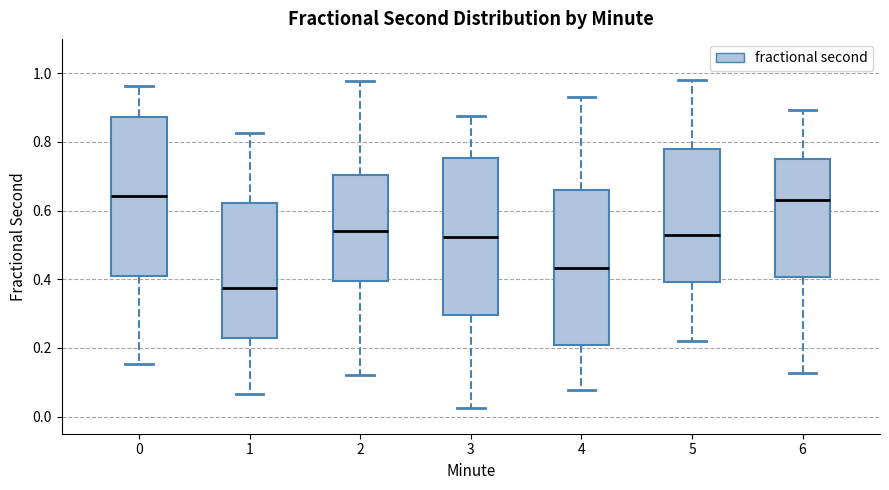

Reading left to right, read every box against the y-axis: the position of its median line, the range the box covers, and the ends of its whiskers. The values are not printed on the chart, so give them approximately, as read against the axis.

0: median 0.64, box 0.42 to 0.88, whiskers 0.16 to 0.96
1: median 0.38, box 0.22 to 0.62, whiskers 0.06 to 0.82
2: median 0.54, box 0.40 to 0.70, whiskers 0.12 to 0.98
3: median 0.52, box 0.30 to 0.76, whiskers 0.02 to 0.88
4: median 0.44, box 0.20 to 0.66, whiskers 0.08 to 0.92
5: median 0.52, box 0.40 to 0.78, whiskers 0.22 to 0.98
6: median 0.62, box 0.40 to 0.74, whiskers 0.12 to 0.90